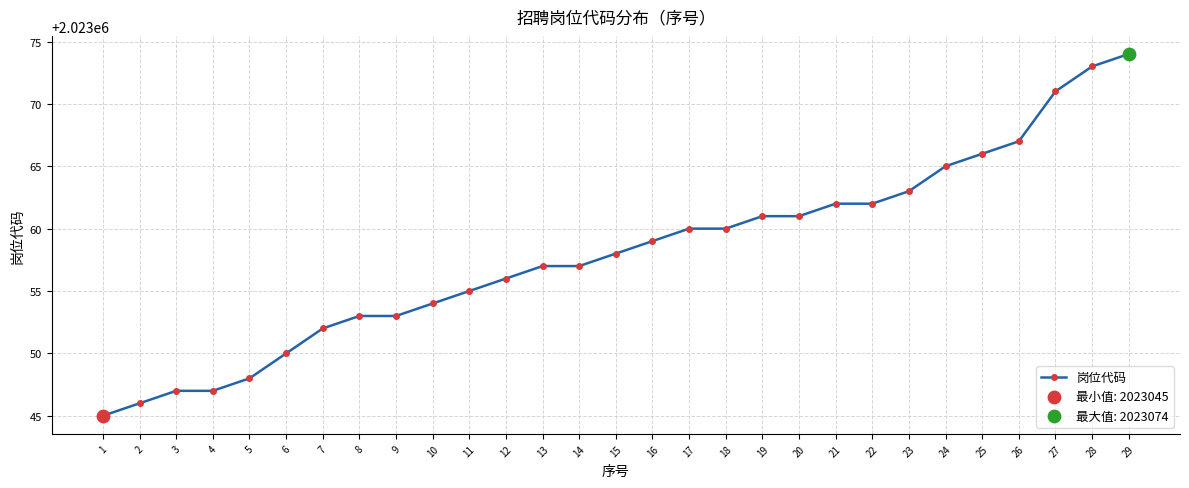

What is the change in value from 6 to 13?

+7